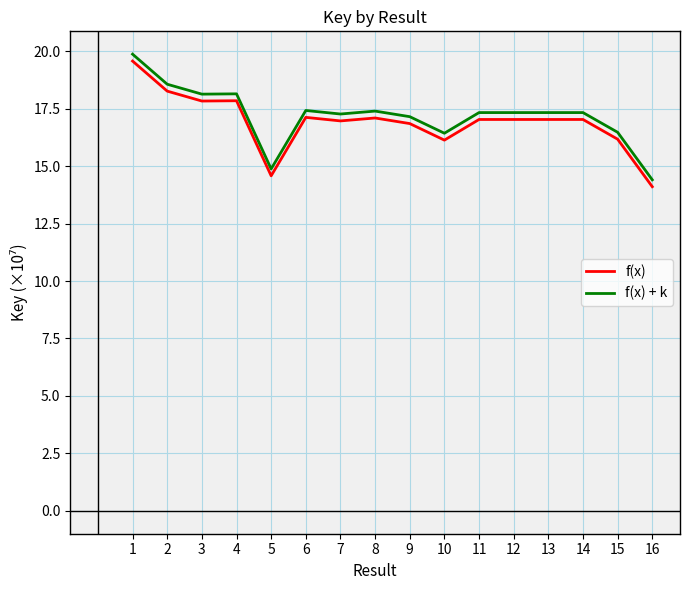

True or false: f(x) and f(x) + k cross at least once.

False